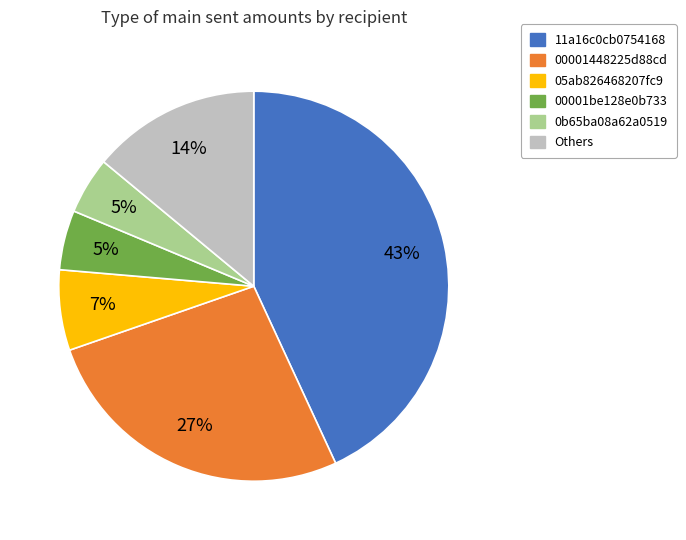

To the nearest percent, what is the average slice percentage?

17%